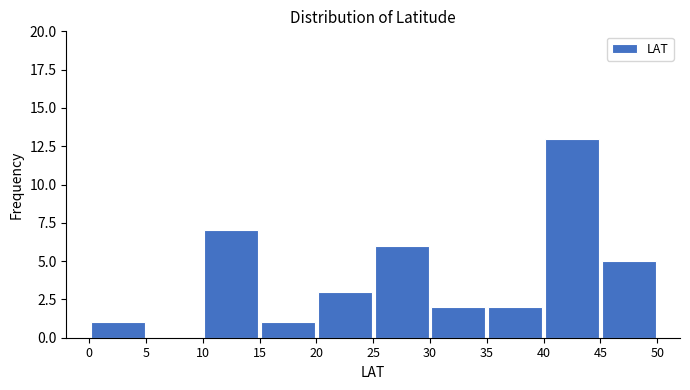

Which range on the x-axis has the tallest bar?

40 to 45